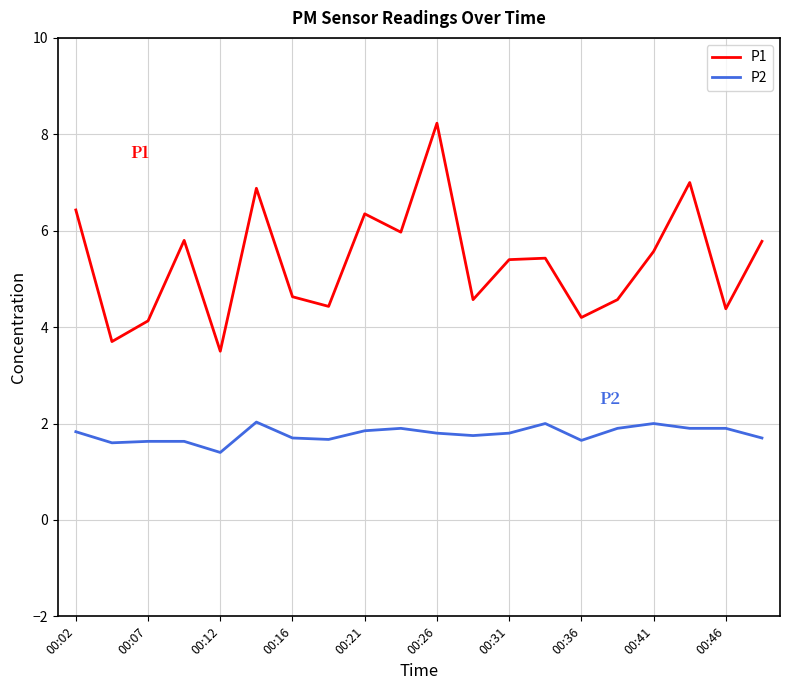

How many categories are shown in the chart?

20